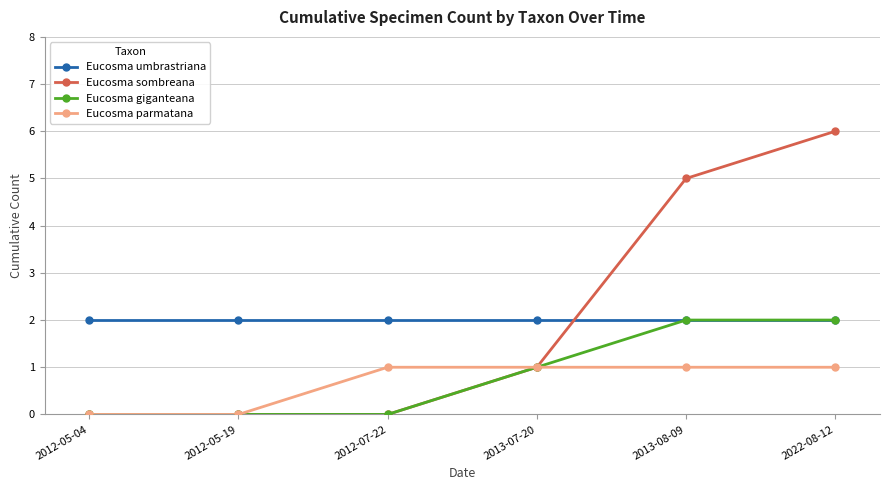

What is the difference between the highest and lowest values at 2012-07-22?

2